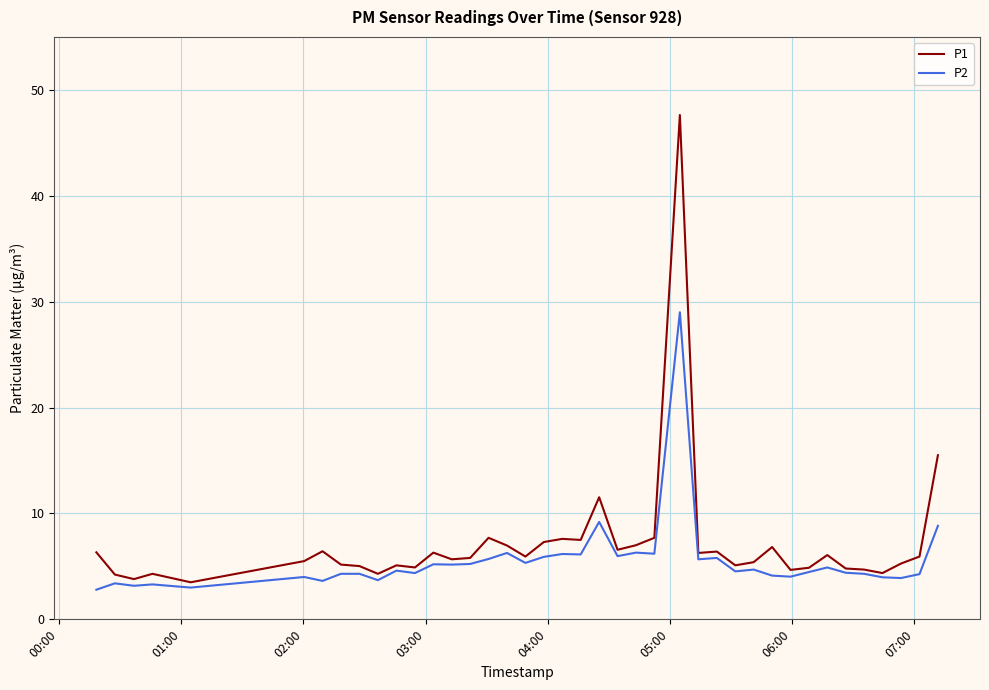

What is the highest value of the P2 series?

29.0